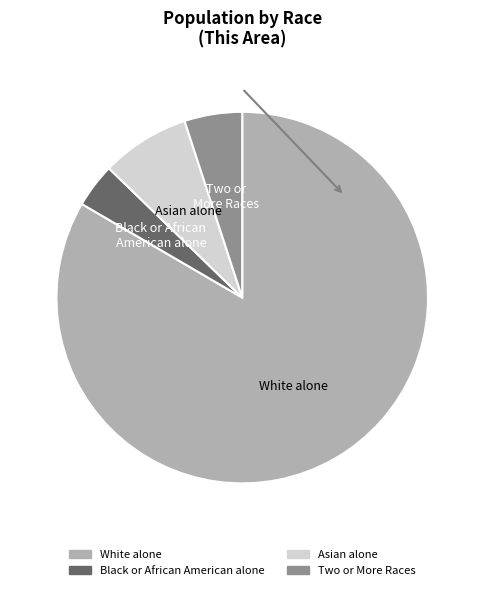

Between Asian alone and White alone, which is larger?

White alone